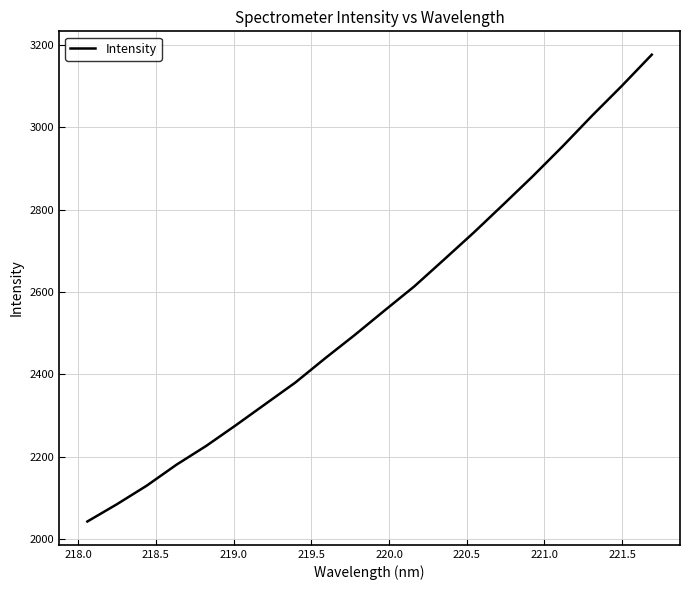

What is the smallest value displayed?

2043.2